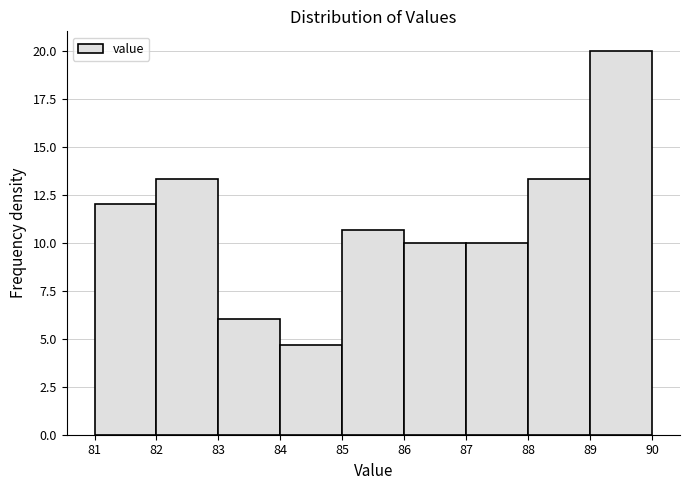

Reading left to right, list every bar in this chart as the range it spans on the x-axis followed by its height. The values are not printed on the chart, so give them approximately, as read against the axis.

81 to 82: 12.0
82 to 83: 13.5
83 to 84: 6.0
84 to 85: 4.5
85 to 86: 10.5
86 to 87: 10.0
87 to 88: 10.0
88 to 89: 13.5
89 to 90: 20.0